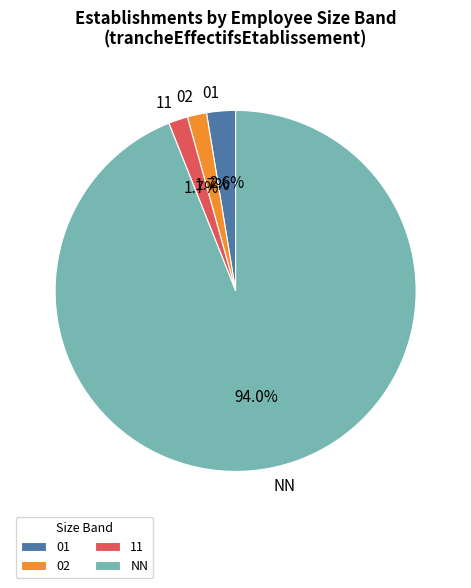

What is the ratio of the value at 01 to the value at 02?

1.5